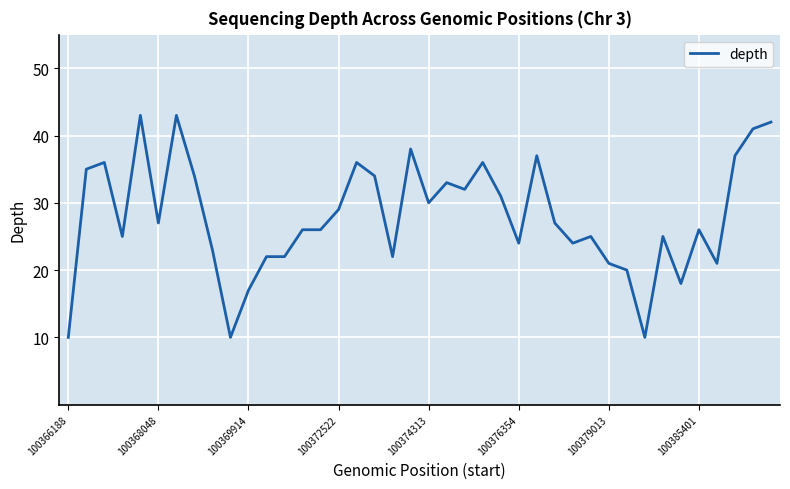

What is the smallest value displayed?

10